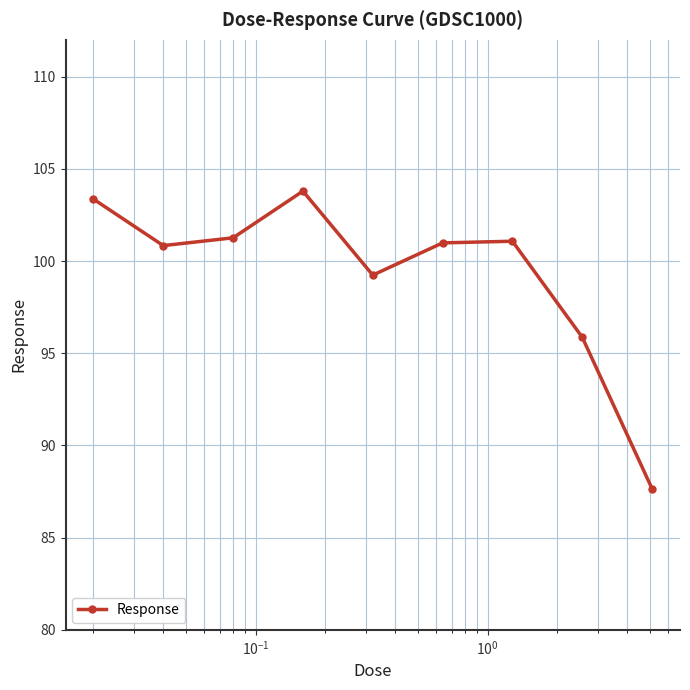

What is the smallest value displayed?

87.7